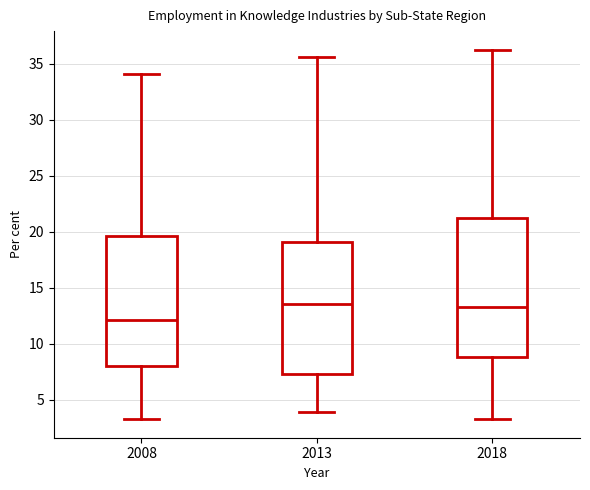

Where does the median line of the box at x = 2008 sit on the y-axis? The values are not printed on the chart, so give them approximately, as read against the axis.

12.0